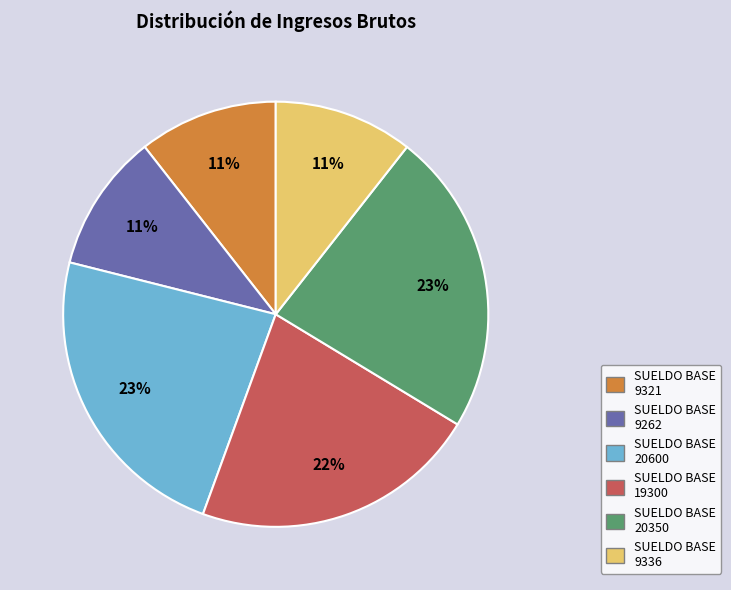

Is there any slice that represents more than half of the pie?

No